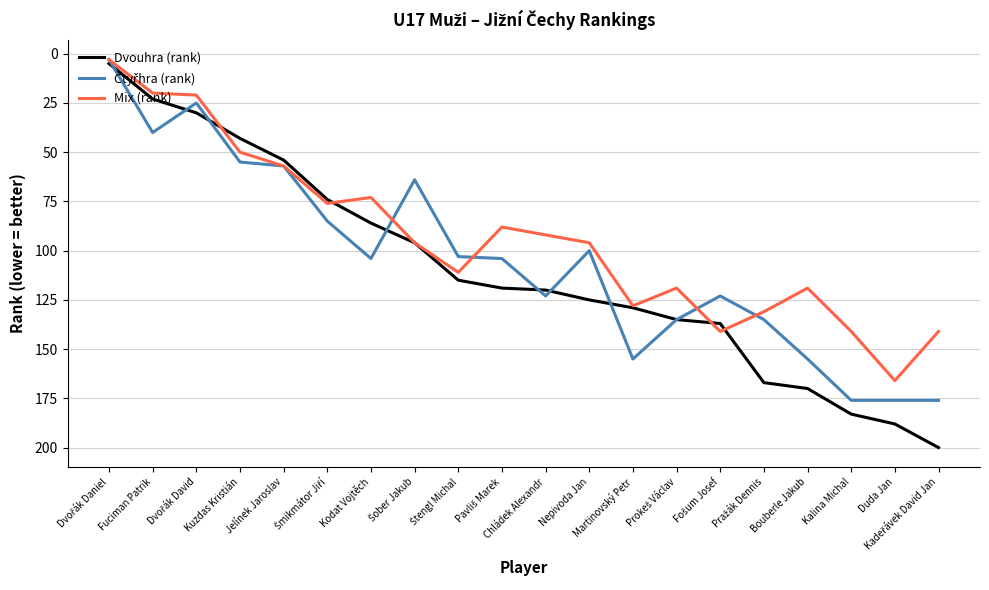

Is this an area chart (filled region under the line)?

No